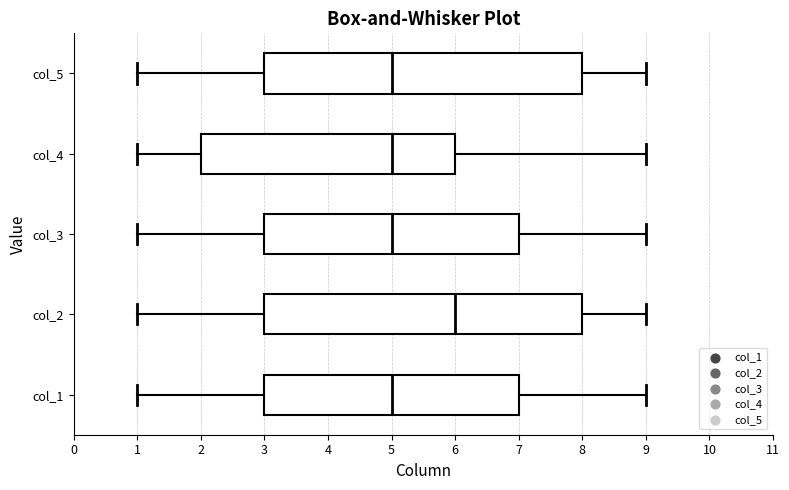

Reading bottom to top, transcribe this box plot: for each box, give where its median line is, the range the box spans, and where its two whiskers end, as read against the x-axis. The values are not printed on the chart, so give them approximately, as read against the axis.

col_1: median 5, box 3 to 7, whiskers 1 to 9
col_2: median 6, box 3 to 8, whiskers 1 to 9
col_3: median 5, box 3 to 7, whiskers 1 to 9
col_4: median 5, box 2 to 6, whiskers 1 to 9
col_5: median 5, box 3 to 8, whiskers 1 to 9